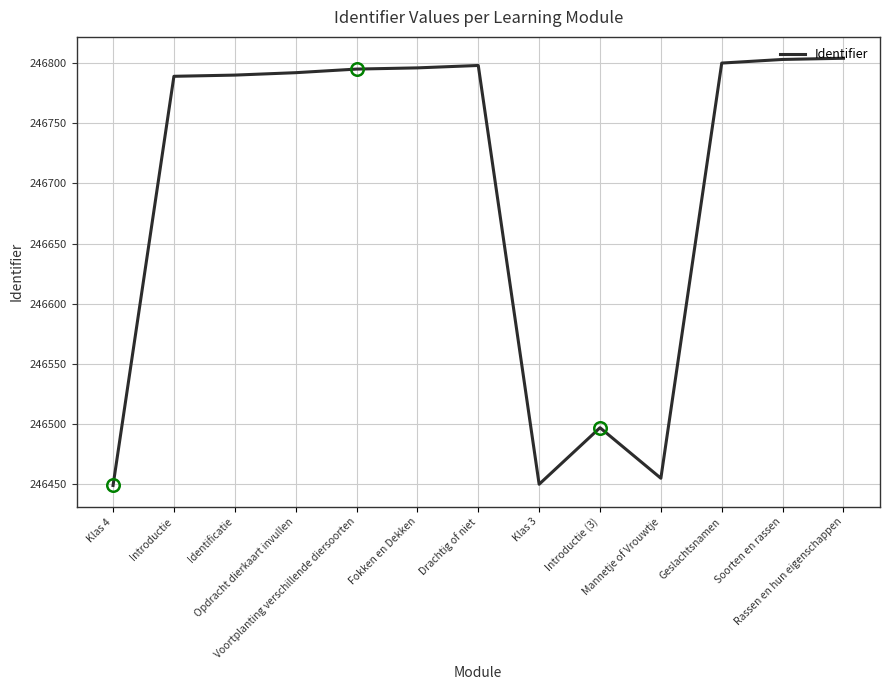

What is the greatest value displayed?

246804